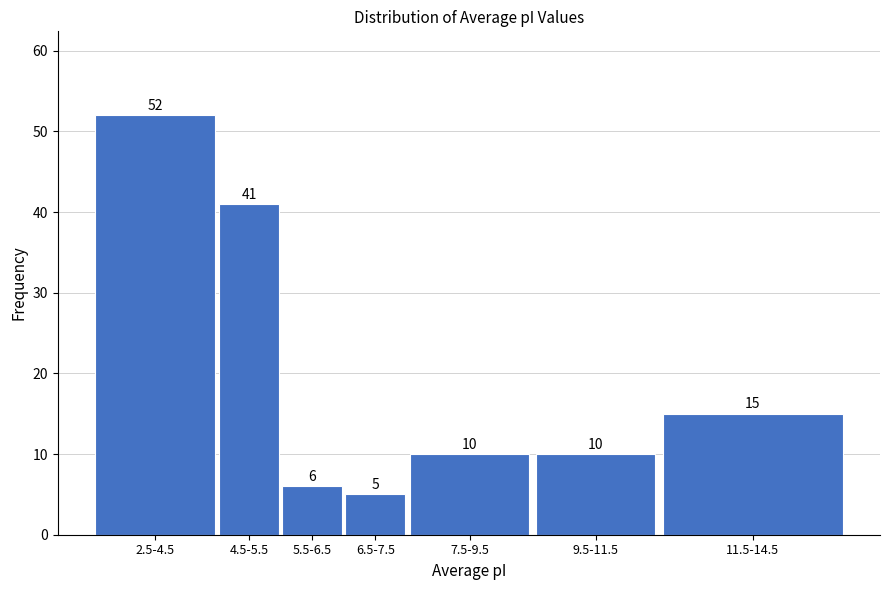

Reading left to right, what are all the values shown in this chart?

2.5-4.5=52	4.5-5.5=41	5.5-6.5=6	6.5-7.5=5	7.5-9.5=10	9.5-11.5=10	11.5-14.5=15